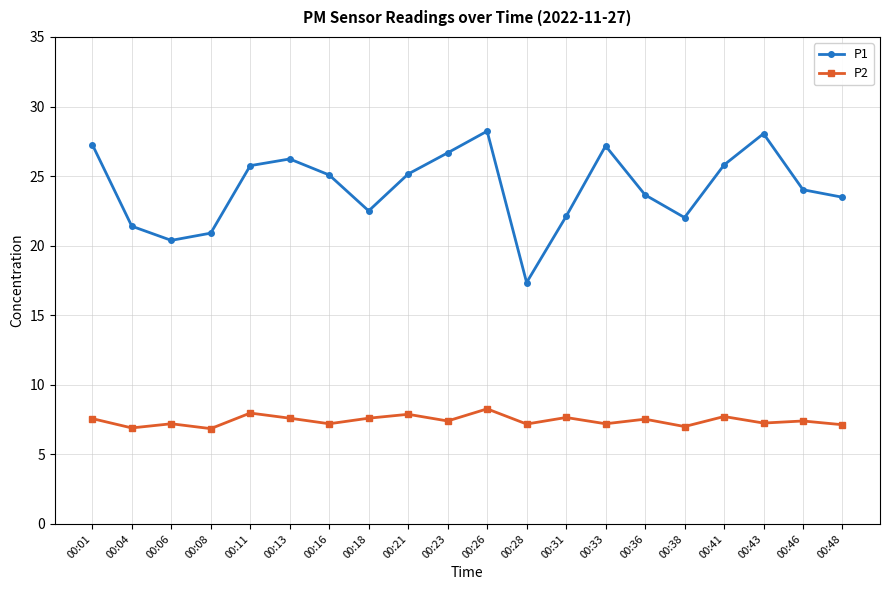

At 00:33, list the series in order from smallest to largest.

P2, P1